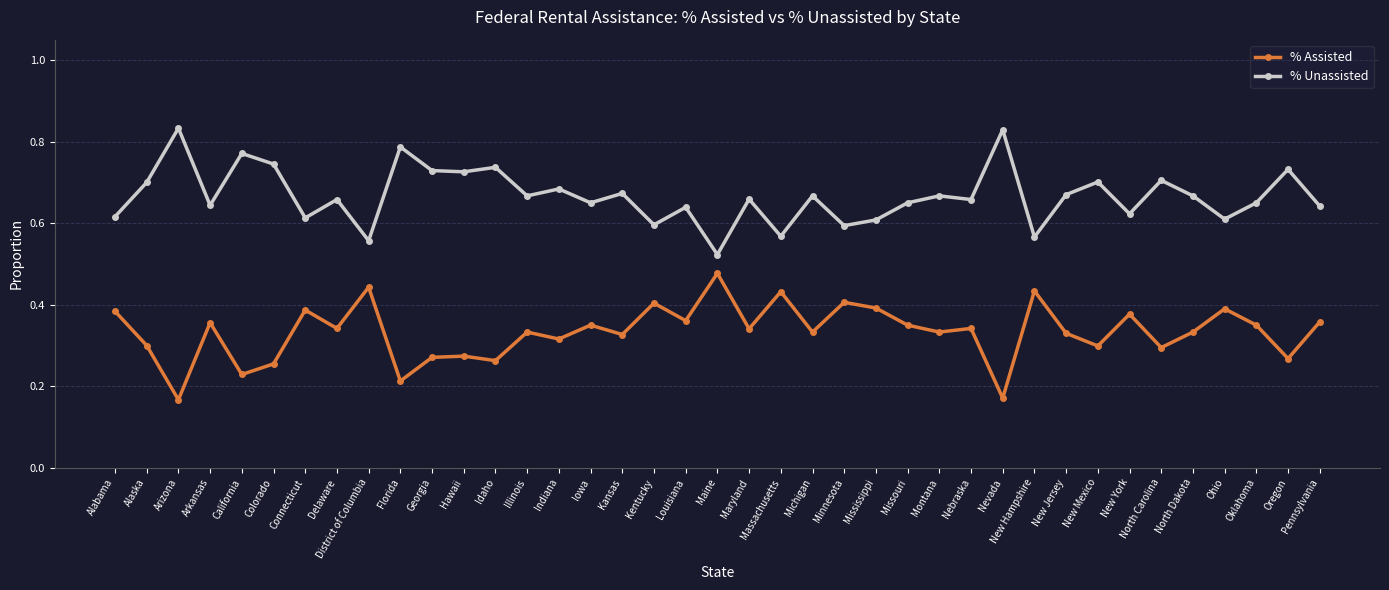

True or false: % Unassisted and % Assisted cross at least once.

False